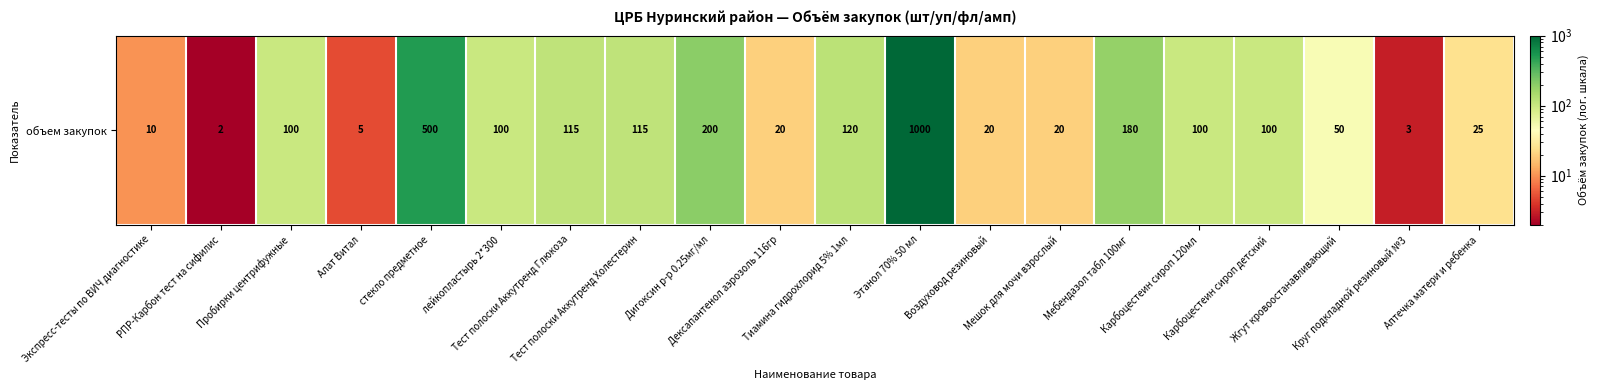

What is the ratio of the value at Аптечка матери и ребенка to the value at Пробирки центрифужные?

0.2